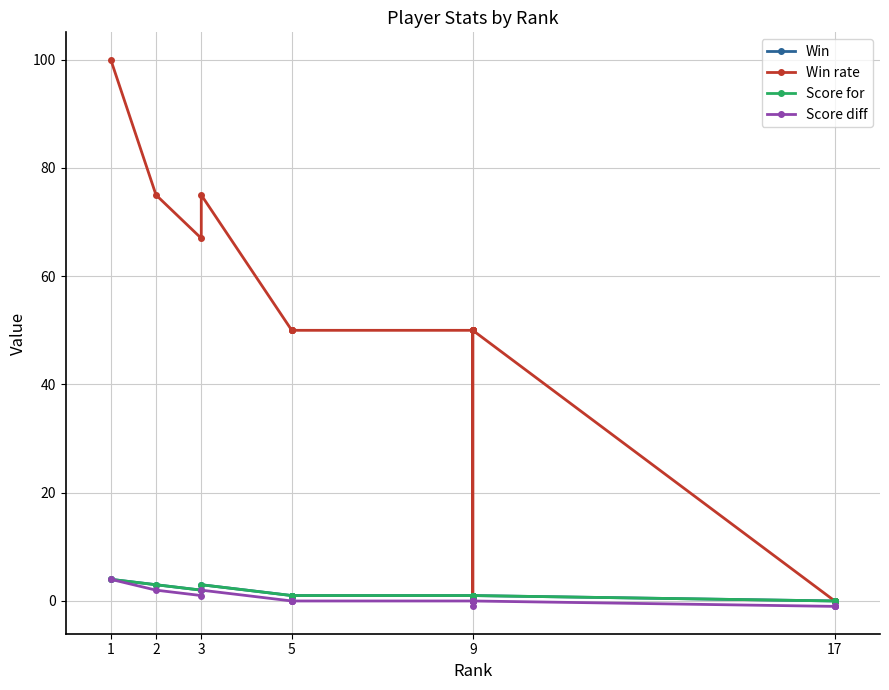

What is the value of the Win point at the 4th from the left?

2